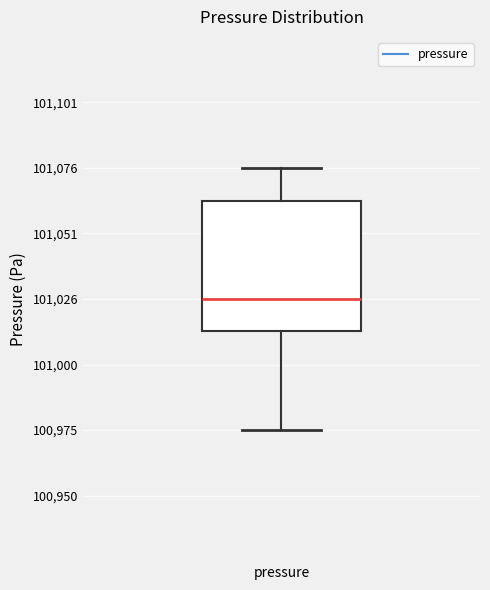

Read this box plot against the y-axis: the position of the median line, the range covered by the box, and the ends of both whiskers. The values are not printed on the chart, so give them approximately, as read against the axis.

median 101025, box 101015 to 101065, whiskers 100975 to 101075